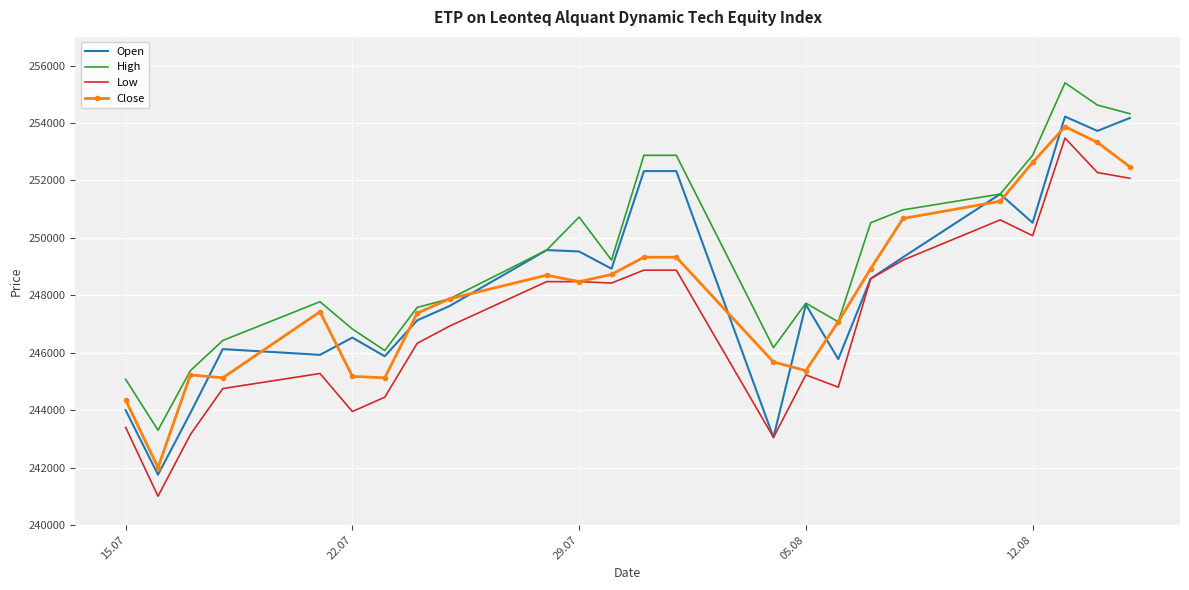

What is the greatest value displayed?

255400